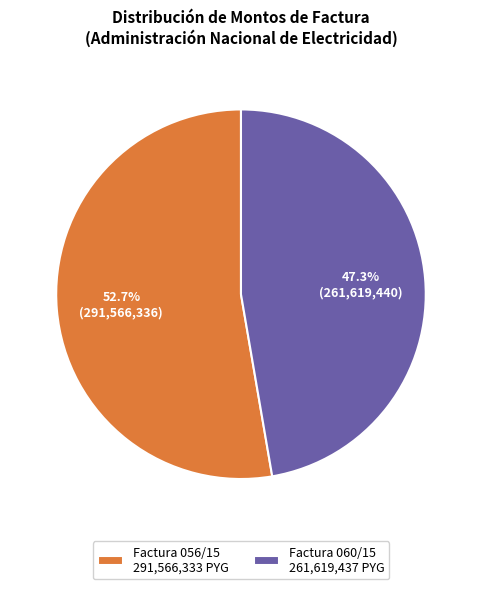

Which slice is the largest?

Factura 056/15